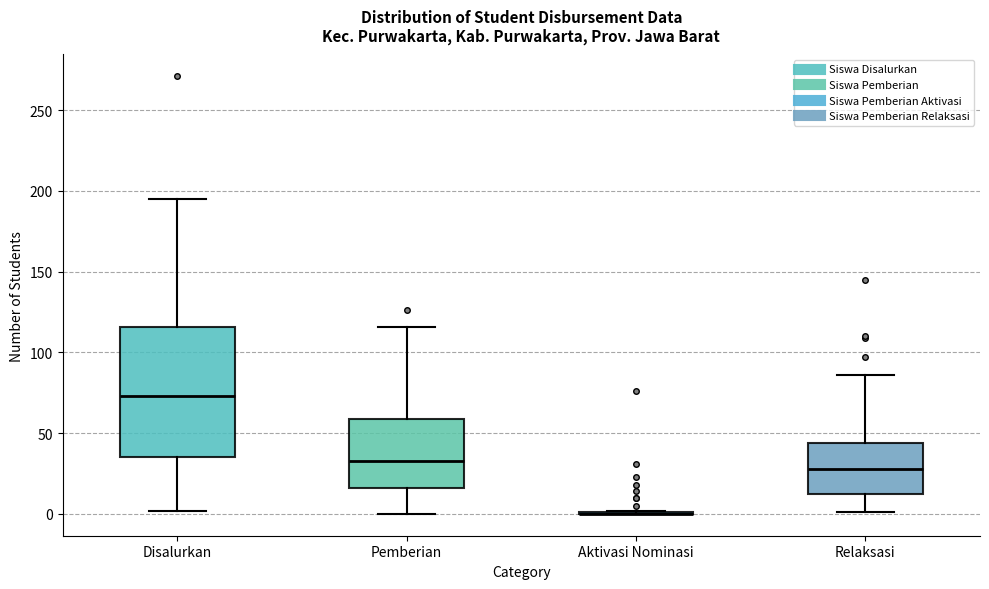

Comparing the boxes themselves (not the whiskers), which one is the tallest?

Disalurkan